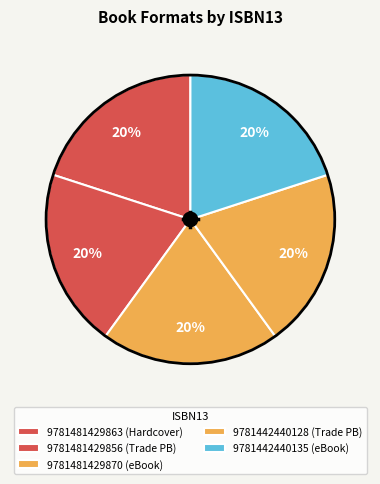

How many slices are in this pie chart?

5